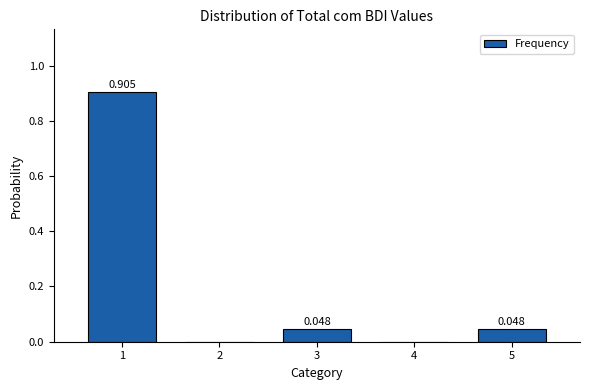

Are the bars horizontal?

No